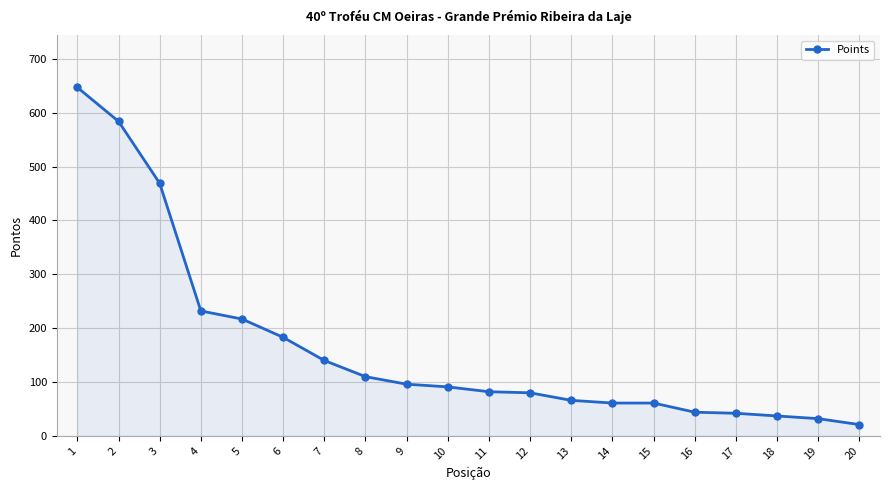

How many lines are shown in the chart?

1